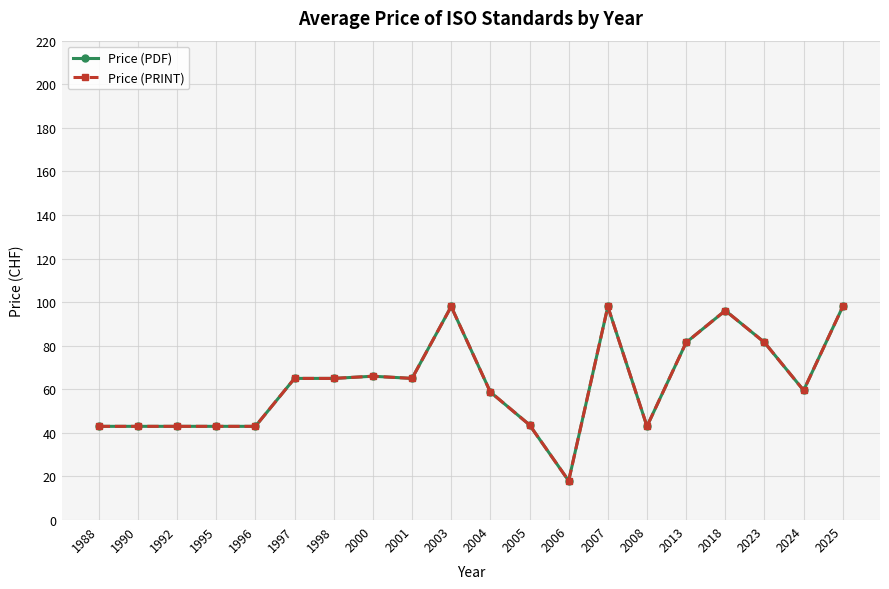

Is this an area chart (filled region under the line)?

No